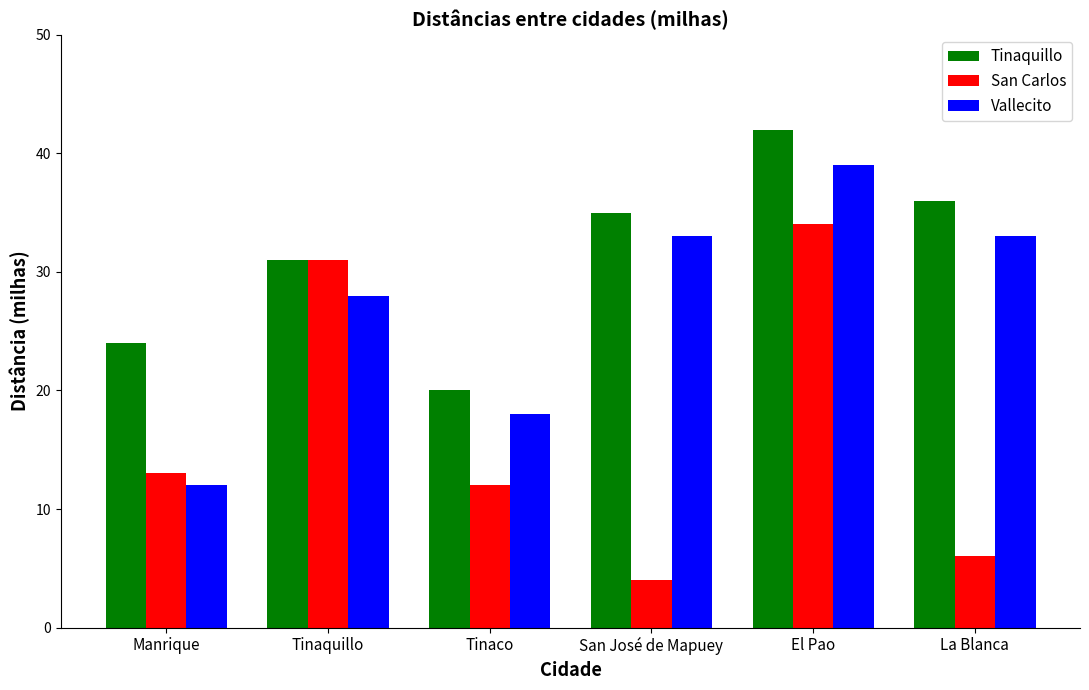

What is the approximate value of Vallecito at San José de Mapuey?

33